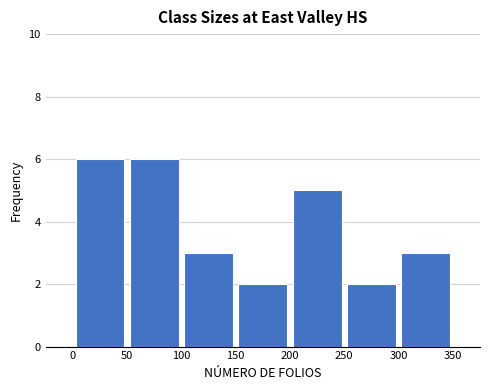

What is the height of the bar covering 50 to 100 on the x-axis? The values are not printed on the chart, so give them approximately, as read against the axis.

6